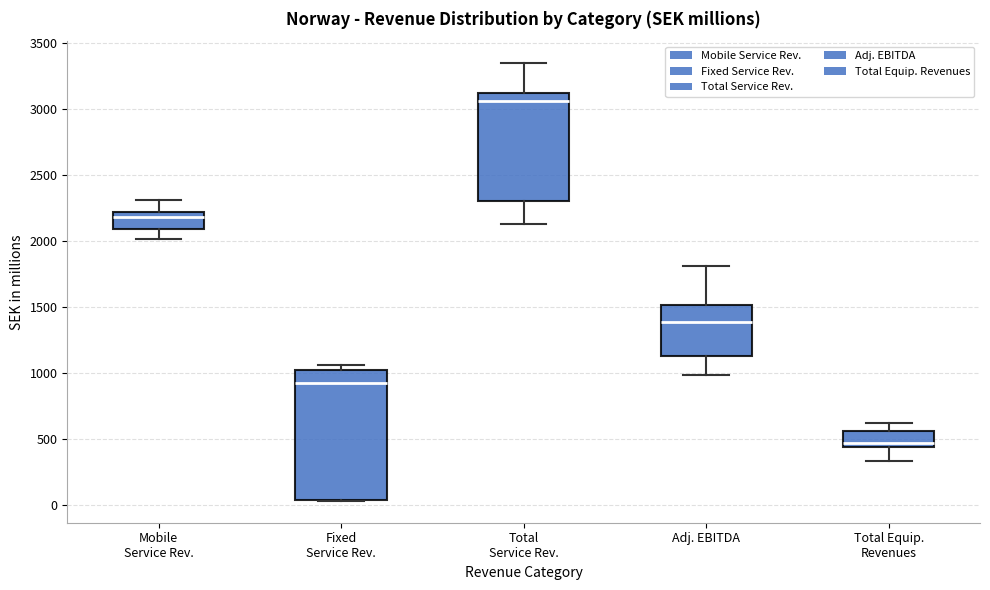

Reading left to right, read every box against the y-axis: the position of its median line, the range the box covers, and the ends of its whiskers. The values are not printed on the chart, so give them approximately, as read against the axis.

Mobile Service Rev.: median 2200 (just below the box's upper edge), box 2100 to 2200, whiskers 2000 to 2300
Fixed Service Rev.: median 950, box 50 to 1000, whiskers 50 to 1050
Total Service Rev.: median 3050, box 2300 to 3100, whiskers 2150 to 3350
Adj. EBITDA: median 1400, box 1150 to 1500, whiskers 1000 to 1800
Total Equip. Revenues: median 450 (just above the box's lower edge), box 450 to 550, whiskers 350 to 600